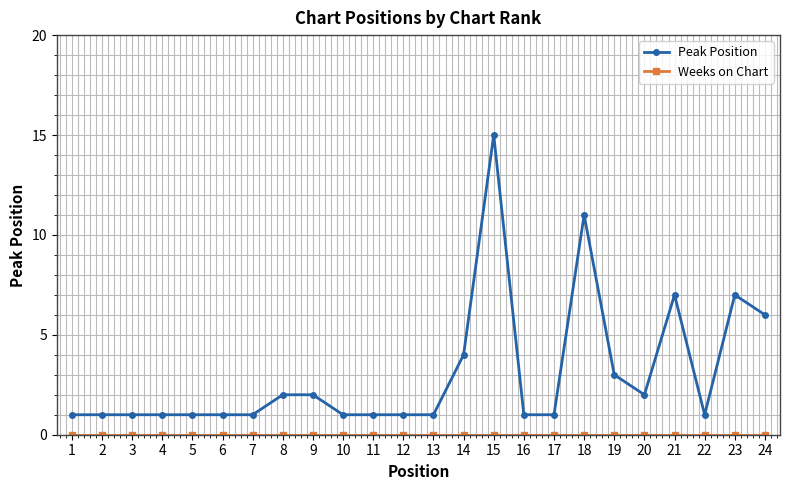

How many distinct data groups are displayed?

2